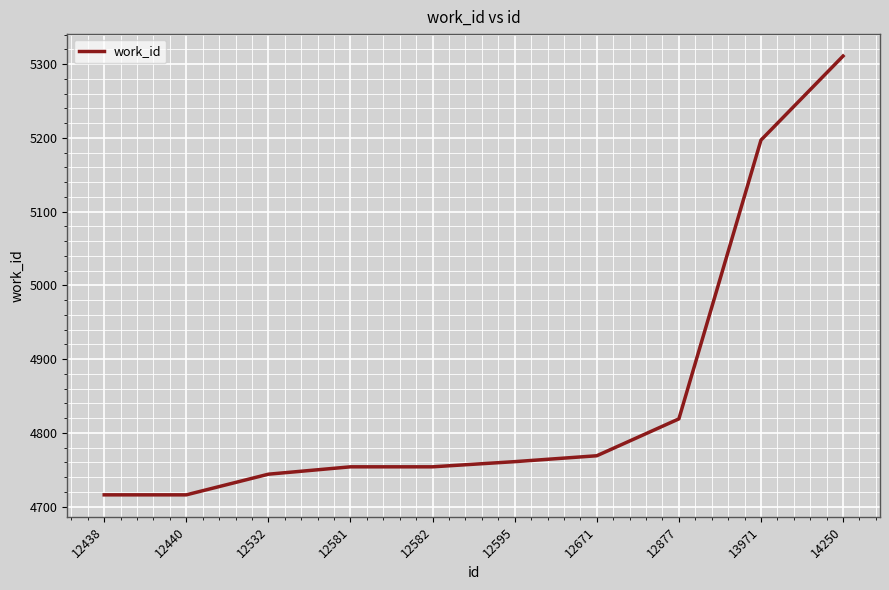

The value at 13971 is 5197. True or false?

True